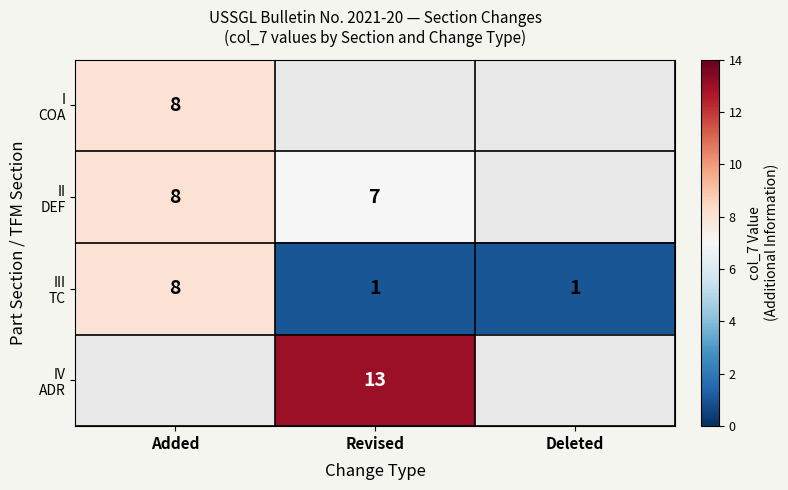

Rank the series by their maximum value, from lowest to highest.

I COA, II DEF, III TC, IV ADR